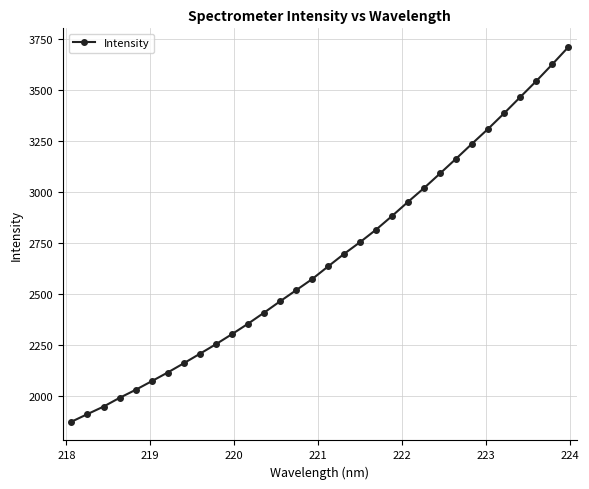

How many series are shown in this chart?

1